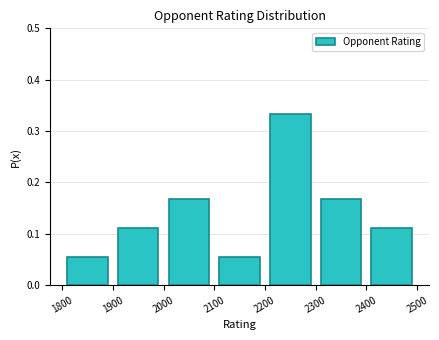

Reading left to right, transcribe this chart: for each bar, give the range it covers on the x-axis and its height. The values are not printed on the chart, so give them approximately, as read against the axis.

1800 to 1900: 0.06
1900 to 2000: 0.11
2000 to 2100: 0.17
2100 to 2200: 0.06
2200 to 2300: 0.33
2300 to 2400: 0.17
2400 to 2500: 0.11